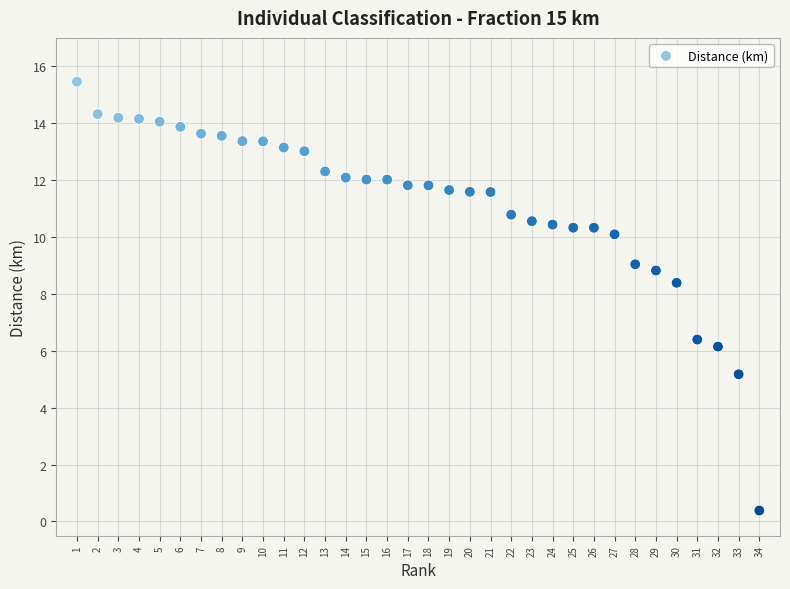

What is the range of X values (max minus min)?

33.0